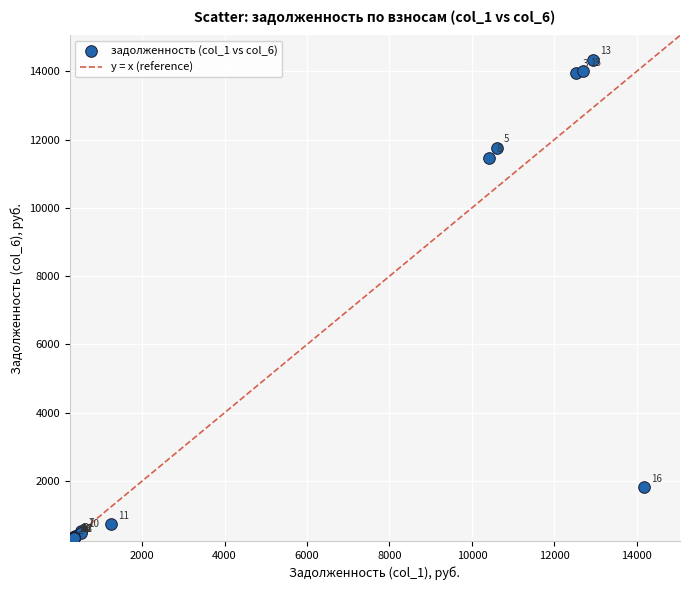

What Y value in the scatter plot is closest to 7313?

11461.3